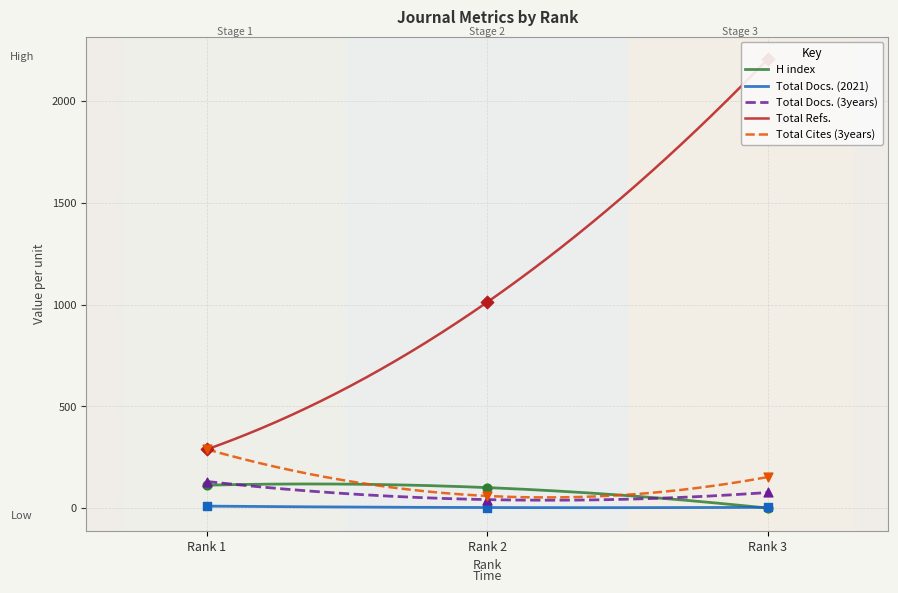

At how many categories does at least one series exceed 466?

2